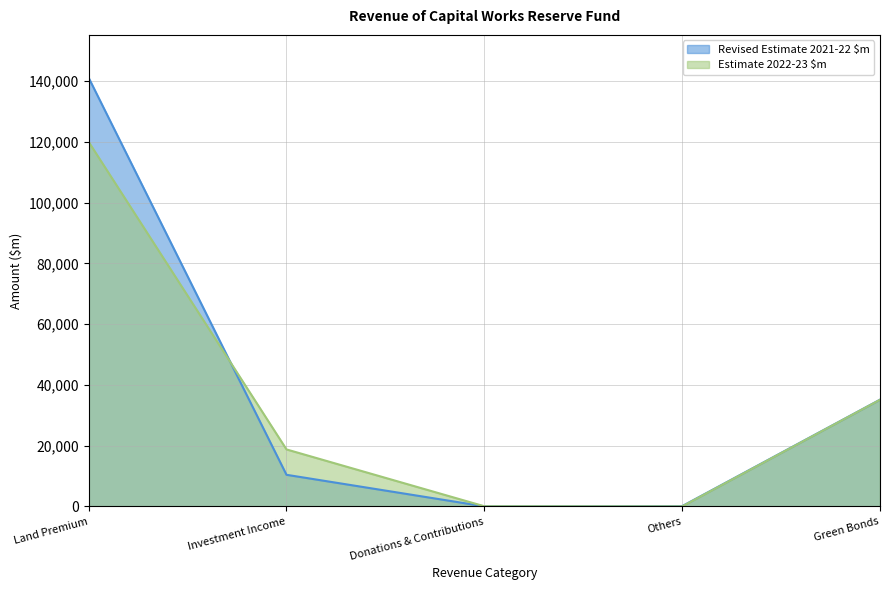

Which category has the highest value in the Revised Estimate 2021-22 $m series?

Land Premium